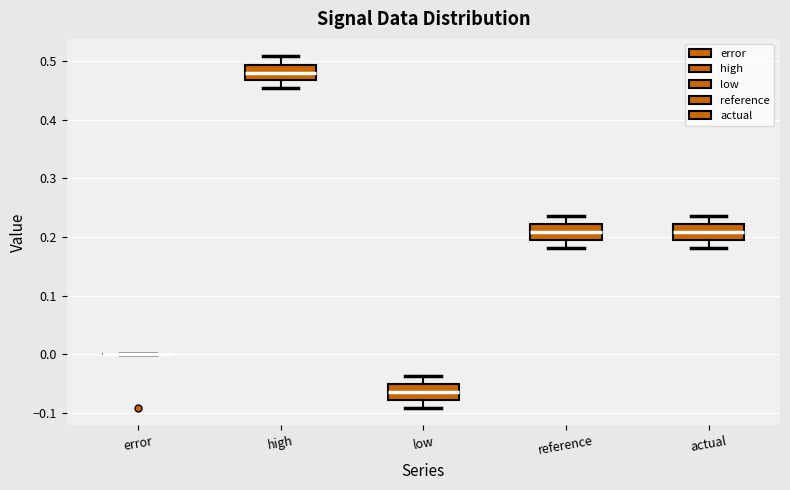

Where does the lower whisker of the box for high end on the y-axis? The values are not printed on the chart, so give them approximately, as read against the axis.

0.45